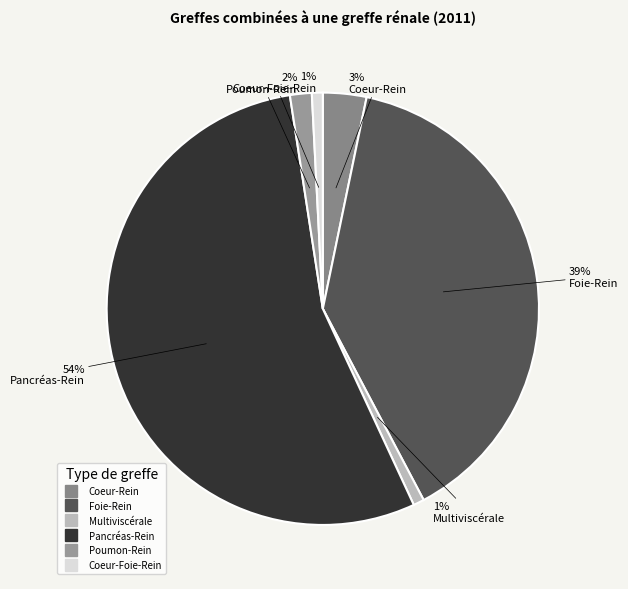

Count the number of slices in the pie.

6